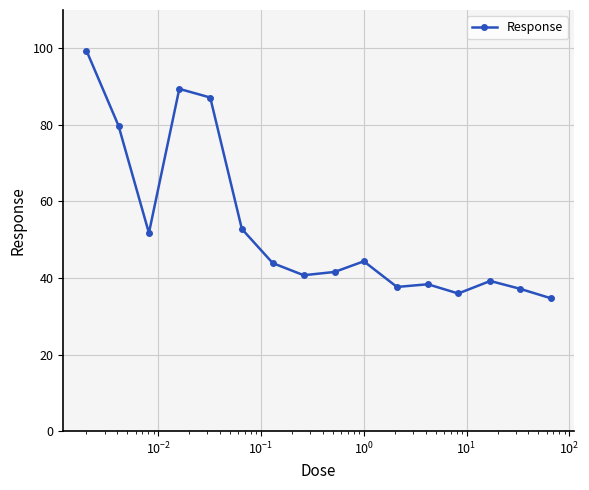

Does the chart have visible grid lines?

Yes